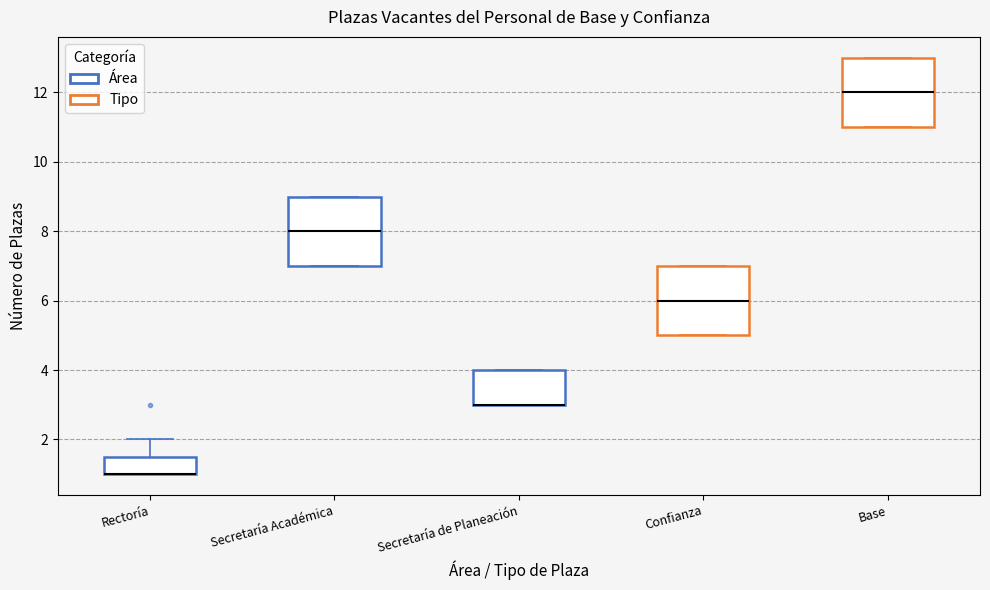

Where is the upper edge of the box for Secretaría de Planeación on the y-axis? The values are not printed on the chart, so give them approximately, as read against the axis.

4.0